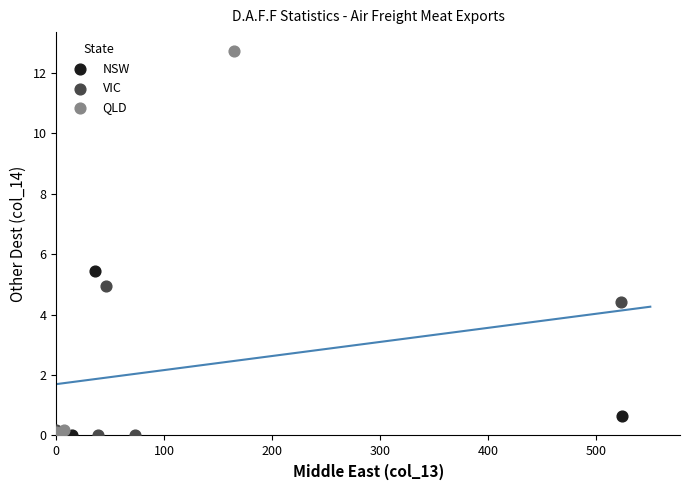

Which series has the largest Y range (max minus min)?

QLD